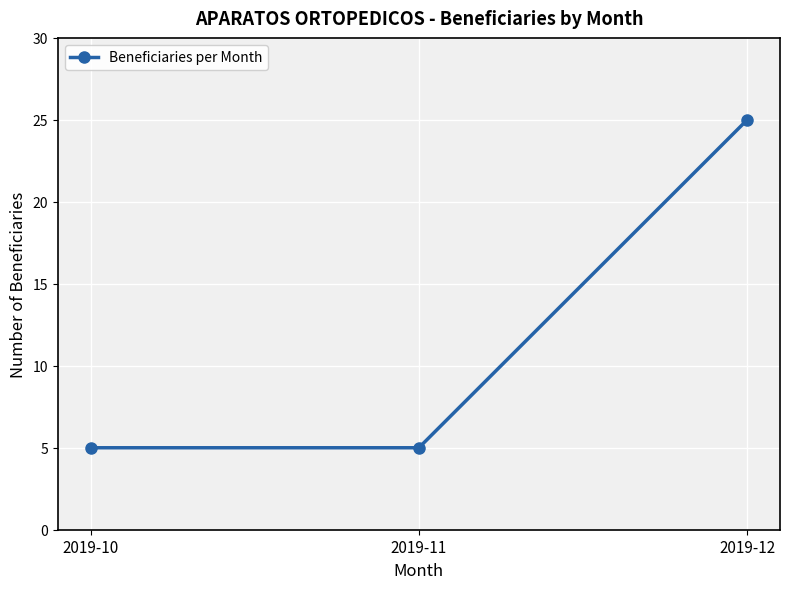

What is the minimum value shown in the chart?

5